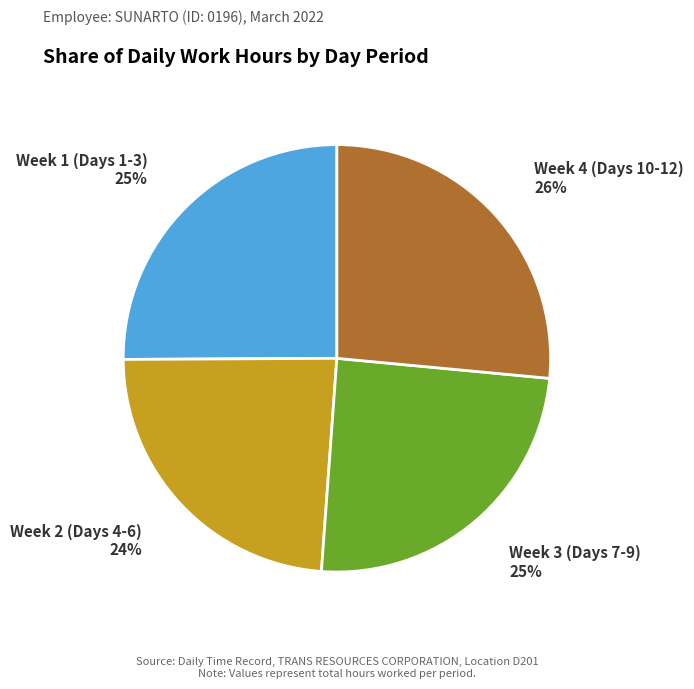

How many slices are in this pie chart?

4